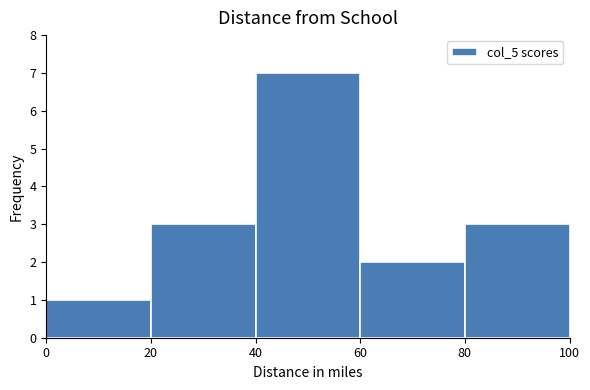

Reading left to right, transcribe this chart: for each bar, give the range it covers on the x-axis and its height. The values are not printed on the chart, so give them approximately, as read against the axis.

0 to 20: 1
20 to 40: 3
40 to 60: 7
60 to 80: 2
80 to 100: 3